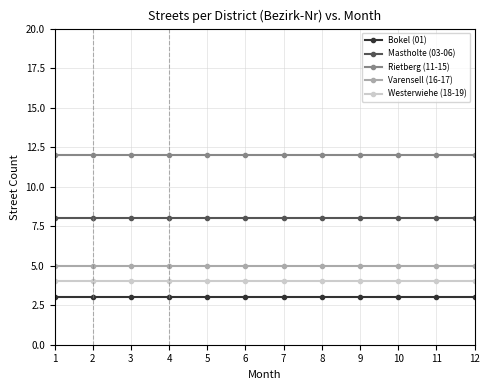

What is the smallest value displayed?

3